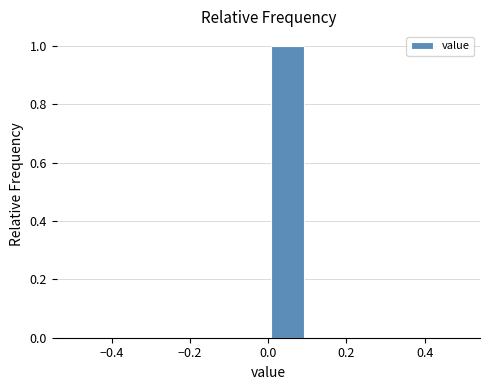

Which range on the x-axis has the tallest bar?

0.0 to 0.1